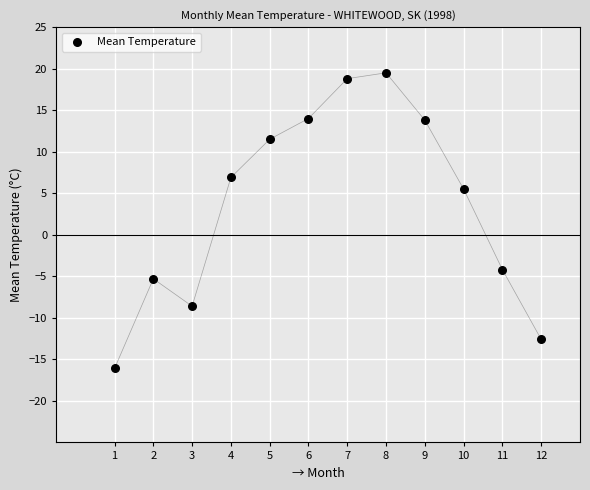

What Y value in the scatter plot is closest to 1?

5.5